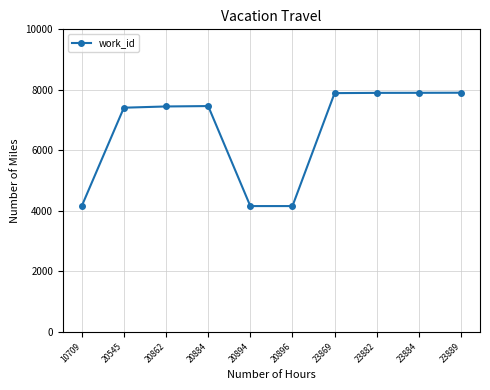

What is the maximum value shown in the chart?

7905